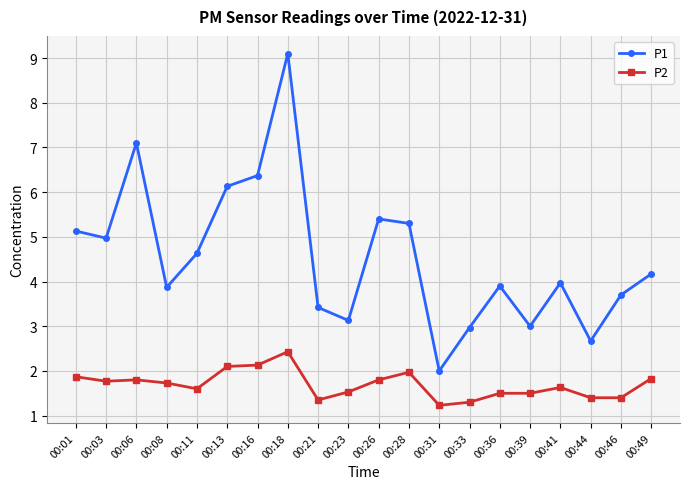

List the series in order of their peak value, lowest first.

P2, P1